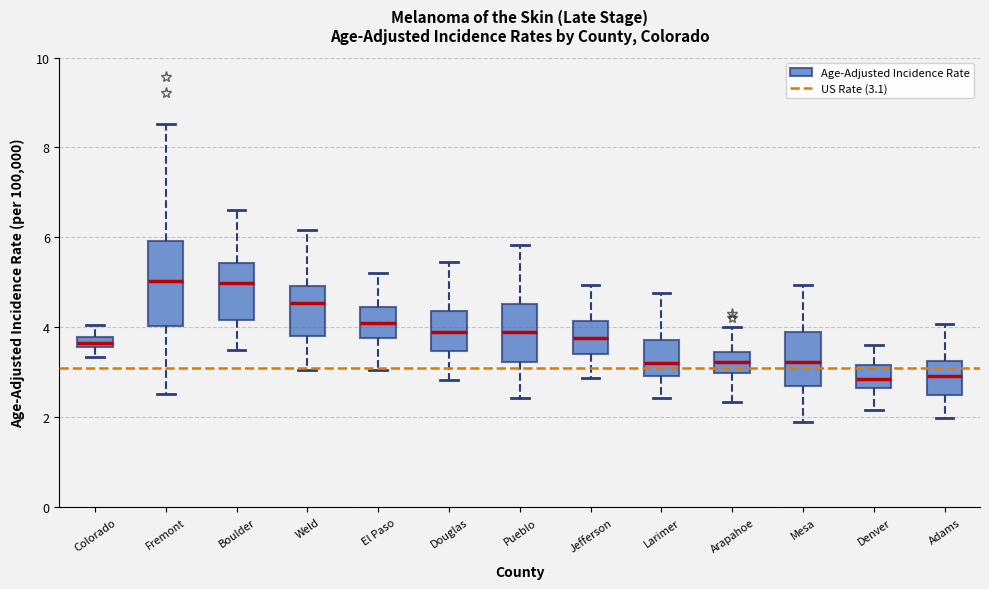

Comparing the boxes themselves (not the whiskers), which one is the tallest?

Fremont